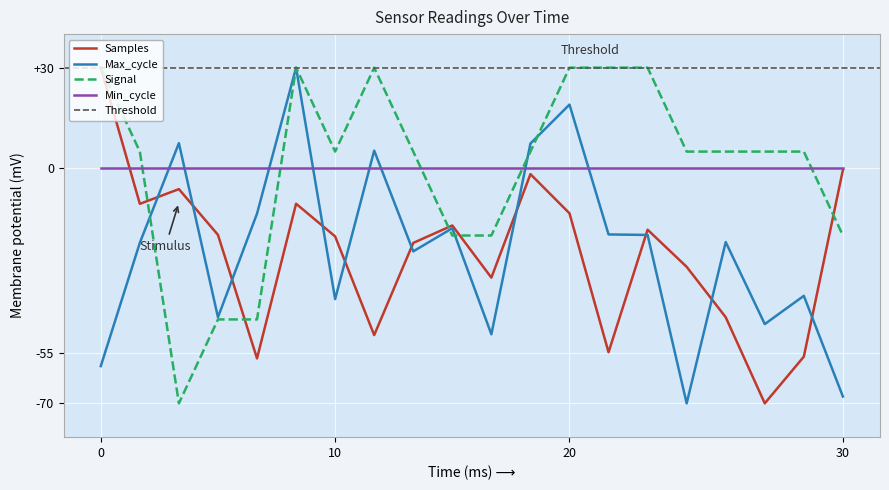

Does the chart display data point markers on the line(s)?

No